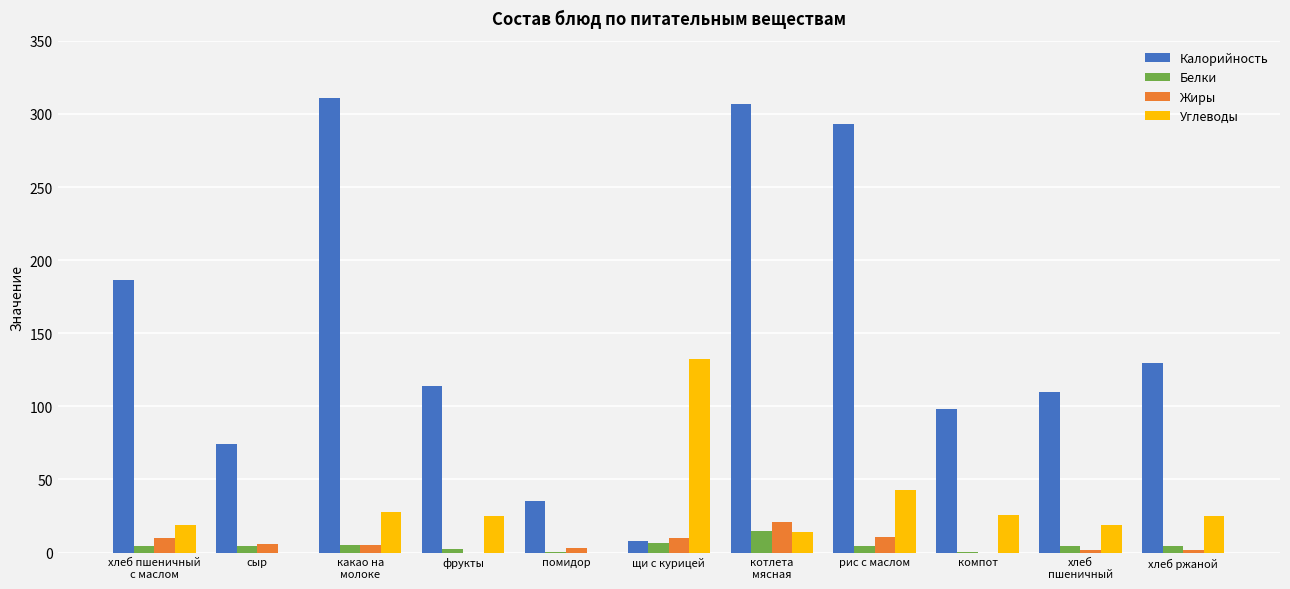

How many distinct data groups are displayed?

4